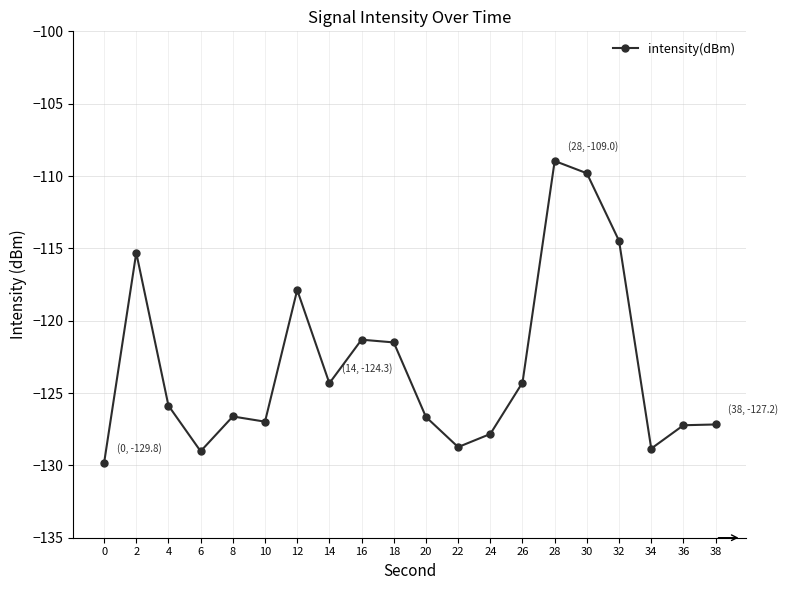

The value at 4 is -33.6. True or false?

False